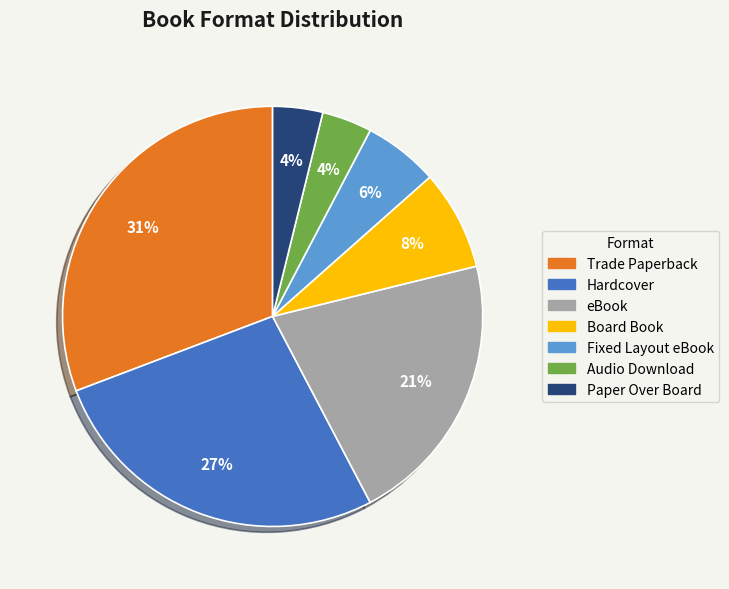

To the nearest percent, what portion does Fixed Layout eBook represent?

6%